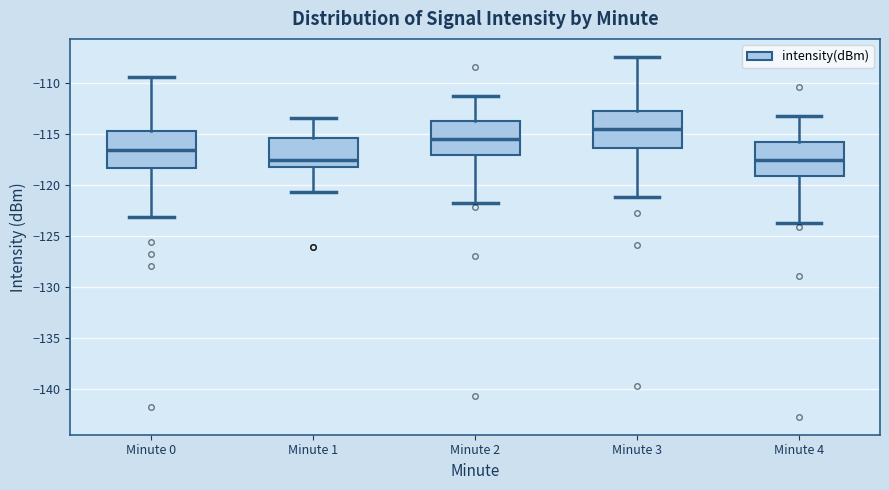

Reading left to right, transcribe this box plot: for each box, give where its median line is, the range the box spans, and where its two whiskers end, as read against the y-axis. The values are not printed on the chart, so give them approximately, as read against the axis.

Minute 0: median -116.5, box -118.5 to -115.0, whiskers -123.0 to -109.5
Minute 1: median -117.5, box -118.0 to -115.5, whiskers -120.5 to -113.5
Minute 2: median -115.5, box -117.0 to -114.0, whiskers -122.0 to -111.5
Minute 3: median -114.5, box -116.5 to -113.0, whiskers -121.0 to -107.5
Minute 4: median -117.5, box -119.0 to -116.0, whiskers -124.0 to -113.5